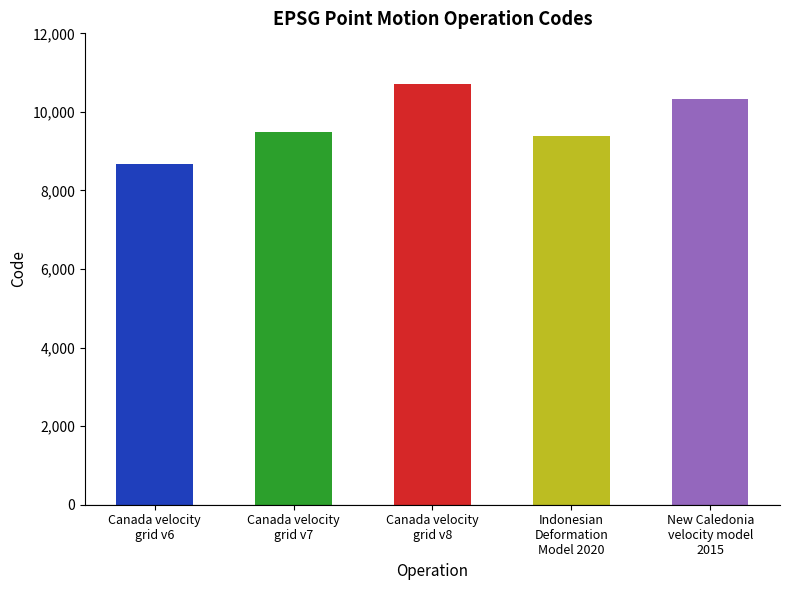

The value at Canada velocity
grid v7 is 9483. True or false?

True